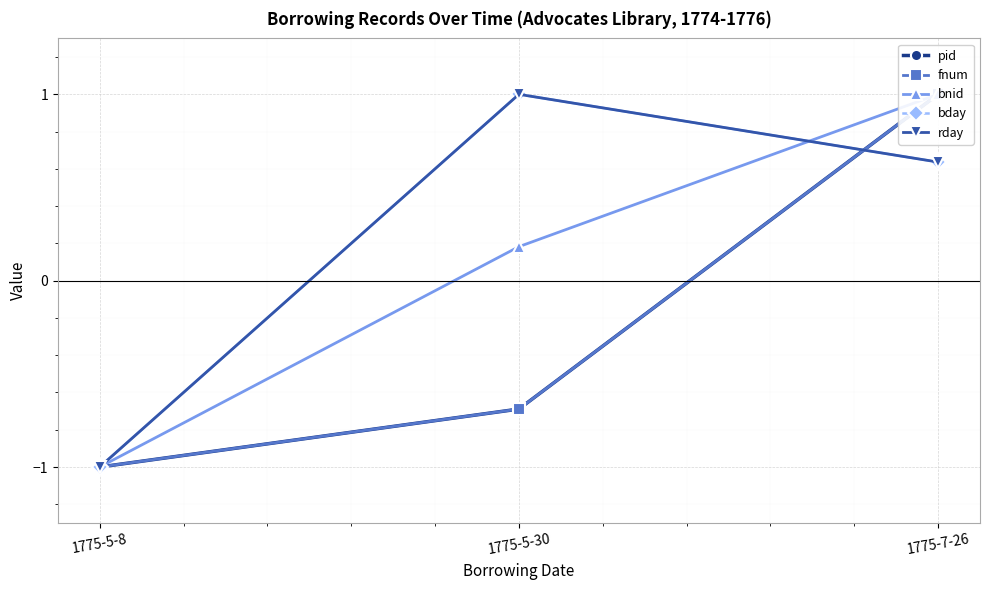

Rank the series by their maximum value, from highest to lowest.

pid, fnum, bnid, bday, rday